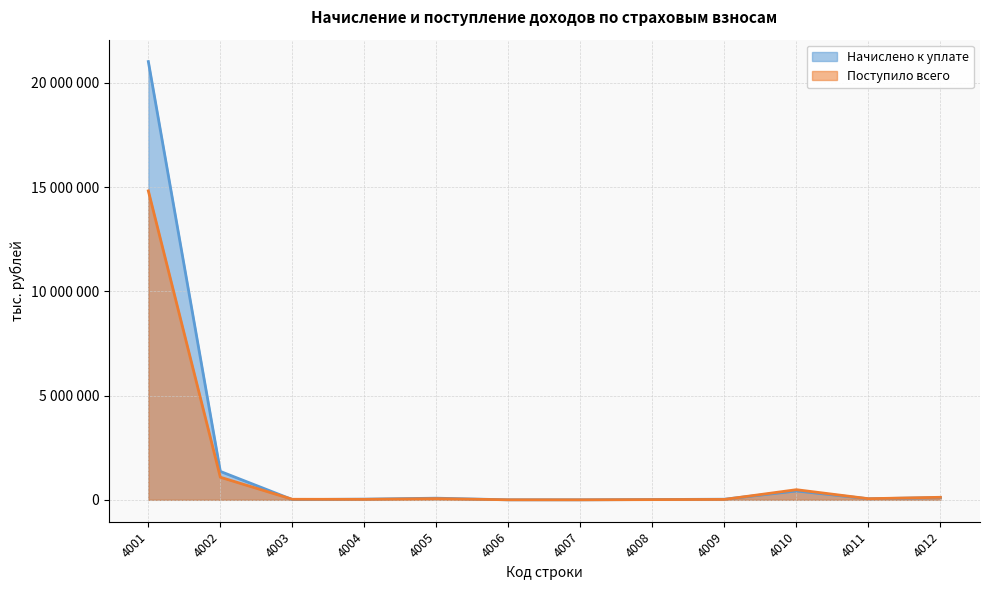

At which label does Начислено к уплате reach its minimum?

4006